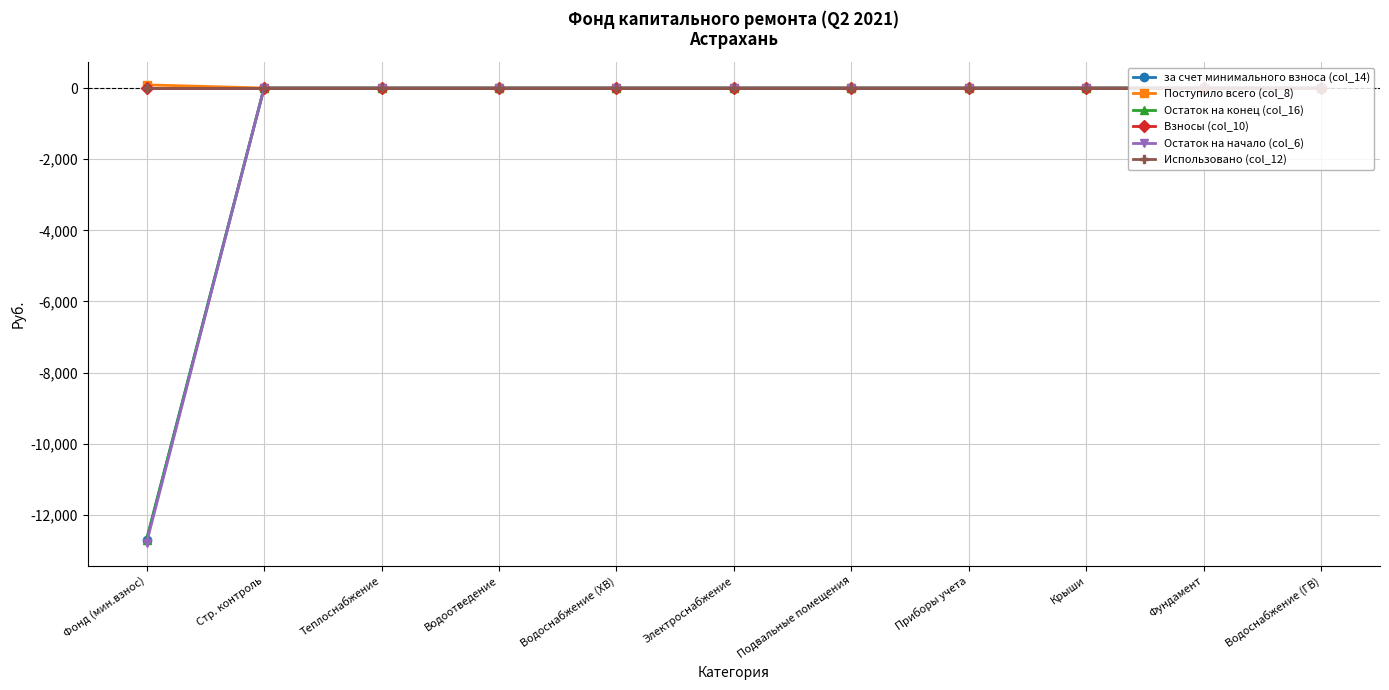

How many lines are shown in the chart?

6